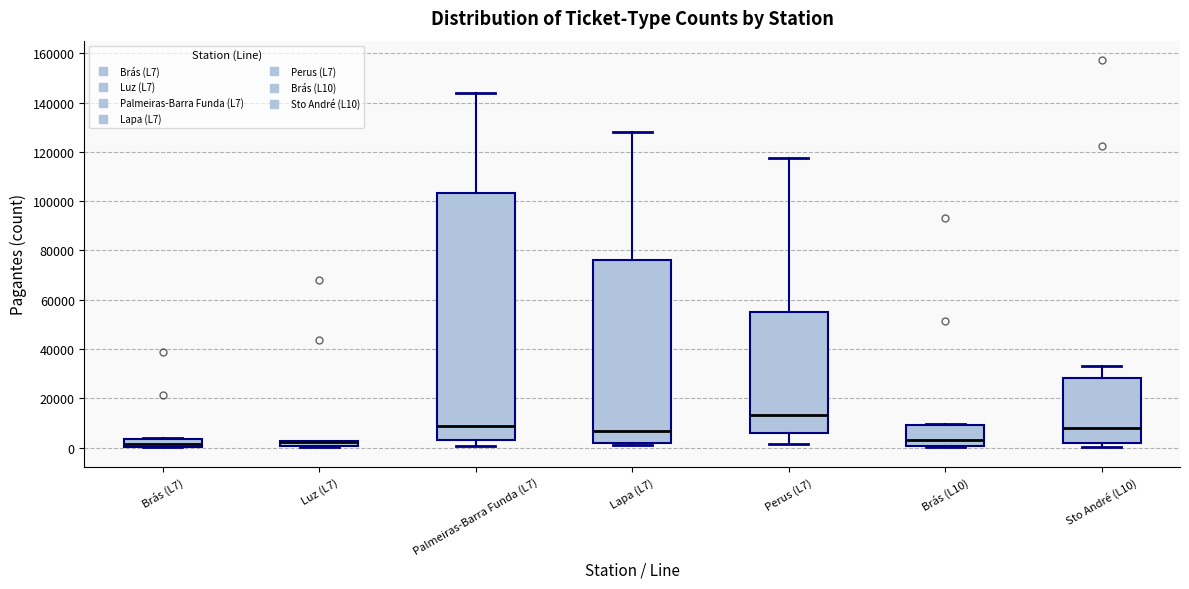

Which box is the tallest, from its lower edge to its upper edge?

Palmeiras-Barra Funda (L7)